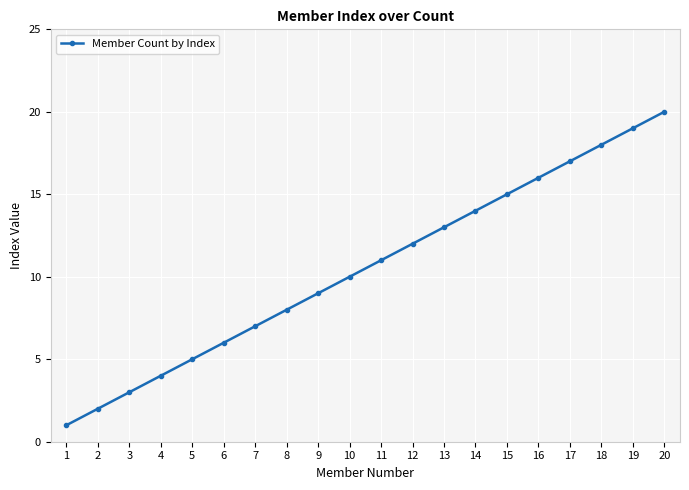

What is the greatest value displayed?

20